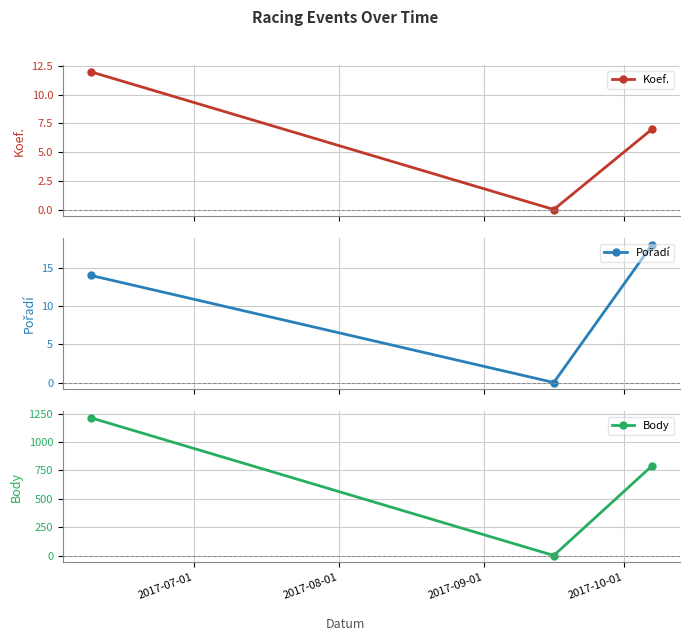

What is the spread (max minus min) of values at 2017-07-01?

1200